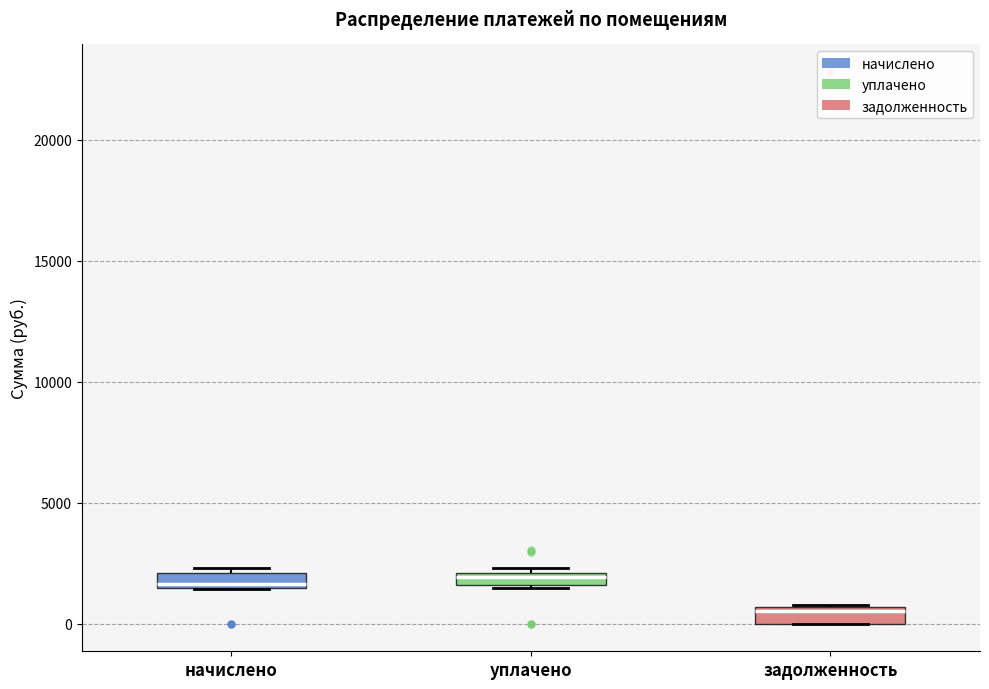

Where is the lower edge of the box for начислено on the y-axis? The values are not printed on the chart, so give them approximately, as read against the axis.

1500